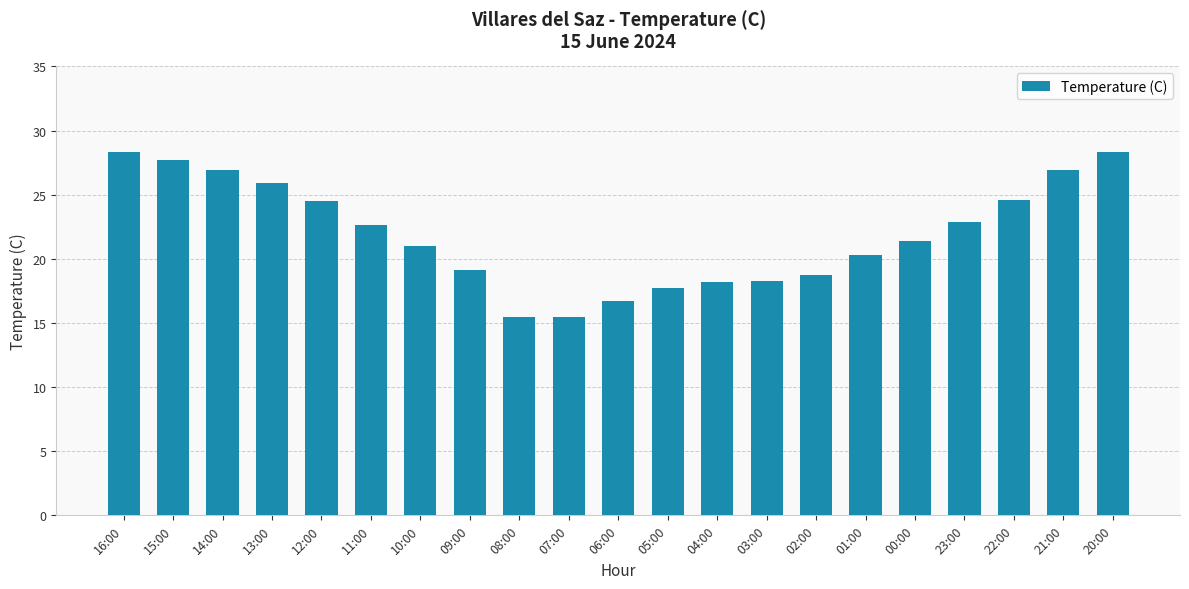

What is the change in value from 09:00 to 21:00?

+7.8